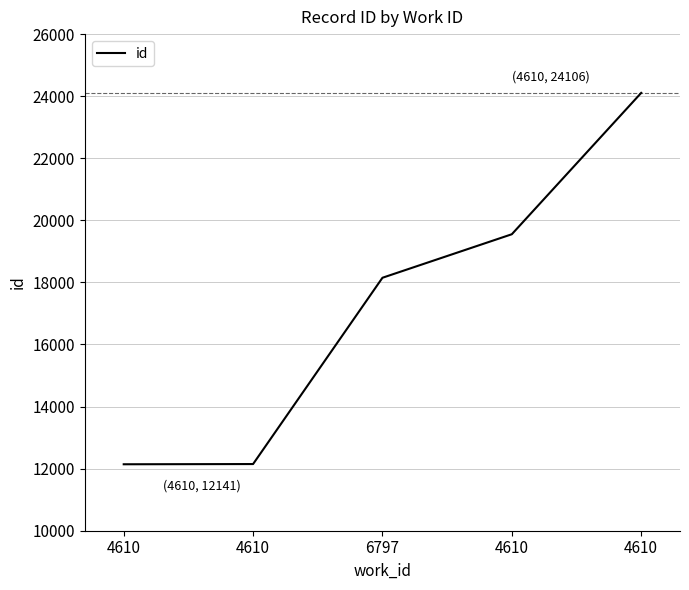

Is it true that the value at 4610 is 12141?

True